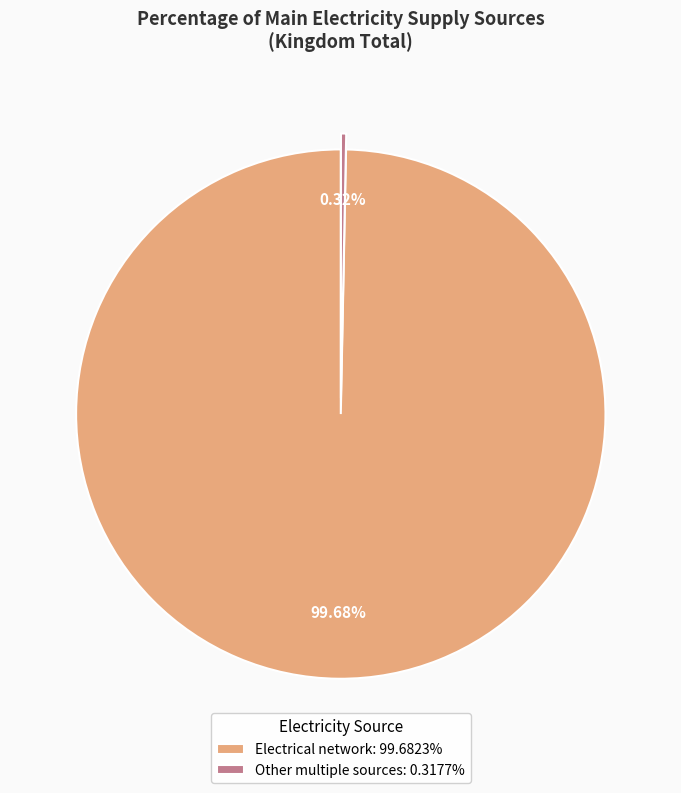

Does any single category account for the majority?

Yes